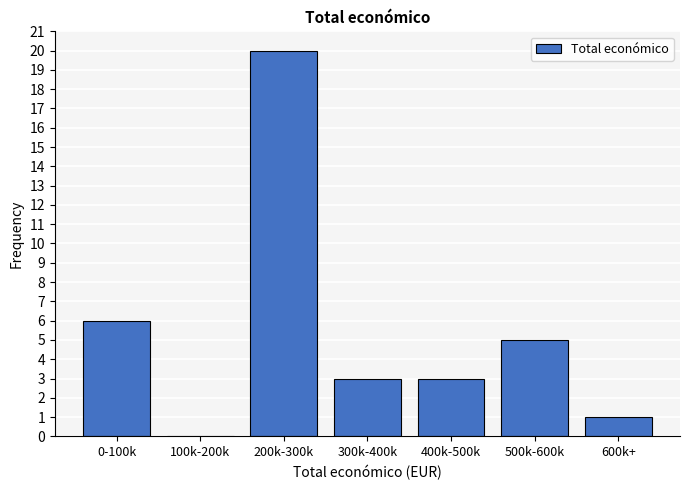

Reading left to right, transcribe all the data shown in this chart.

0-100k=6	100k-200k=0	200k-300k=20	300k-400k=3	400k-500k=3	500k-600k=5	600k+=1